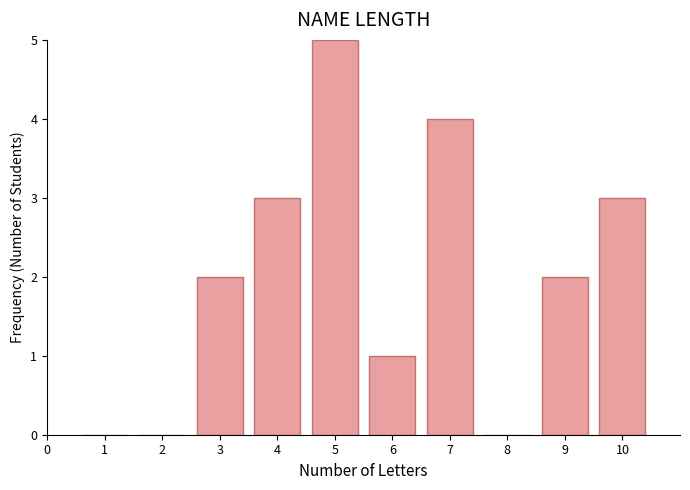

Reading right to left, list all the values displayed in this chart.

10=3	9=2	8=0	7=4	6=1	5=5	4=3	3=2	2=0	1=0